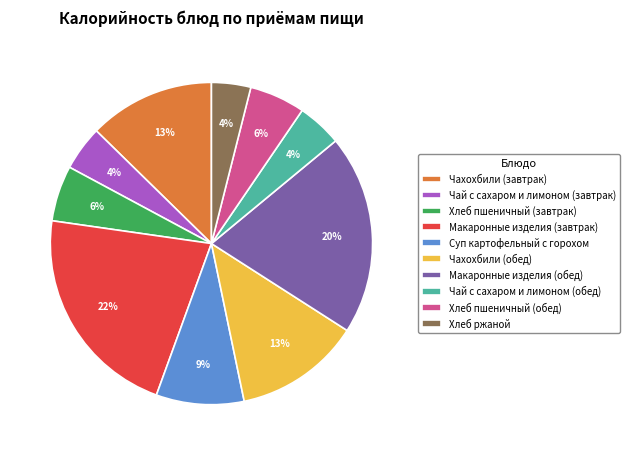

Is the sum of Макаронные изделия (обед) and Чай с сахаром и лимоном (завтрак) greater than half?

No